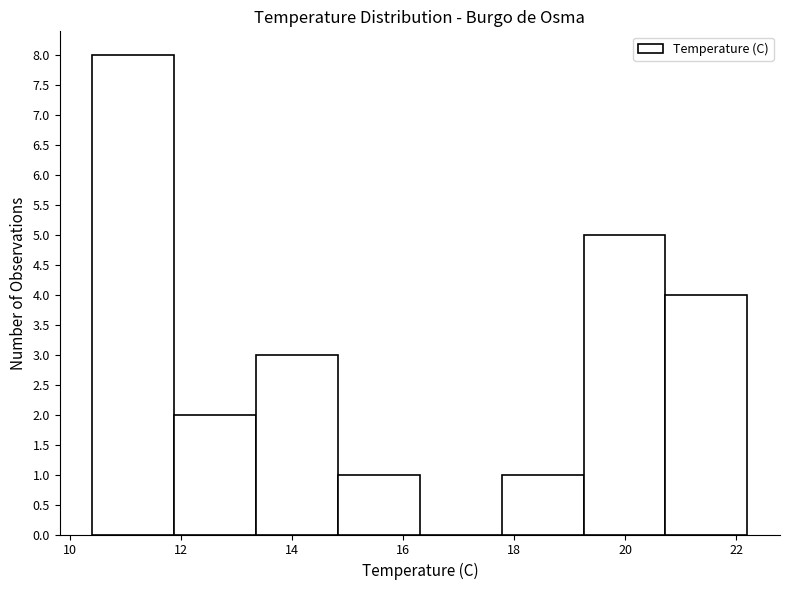

Over which range of the x-axis is the bar tallest?

10.4 to 11.8